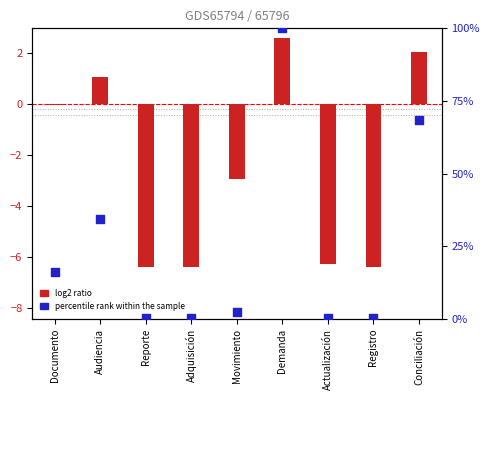

Is the value of log2 ratio at Registro greater than the value of percentile rank within the sample at Adquisición?

No